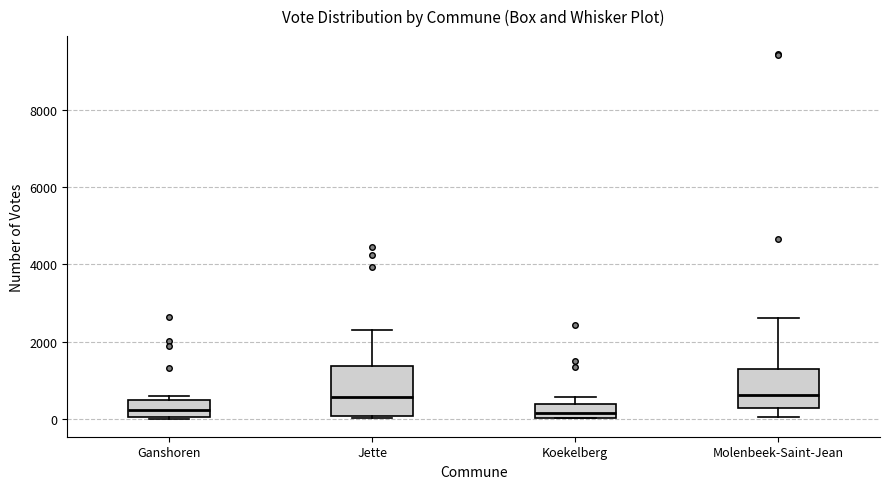

Where is the upper edge of the box for Jette on the y-axis? The values are not printed on the chart, so give them approximately, as read against the axis.

1400